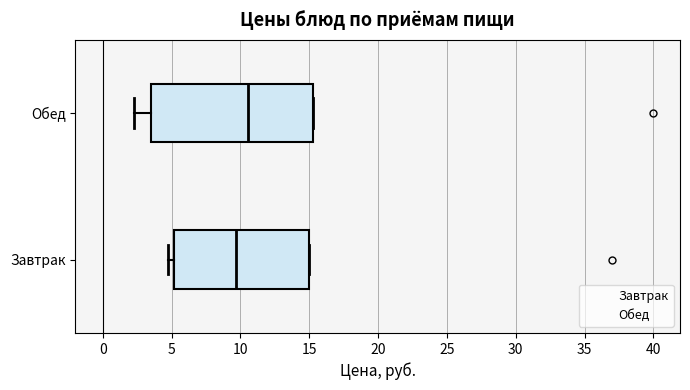

Which box is the widest, from its left edge to its right edge?

Обед